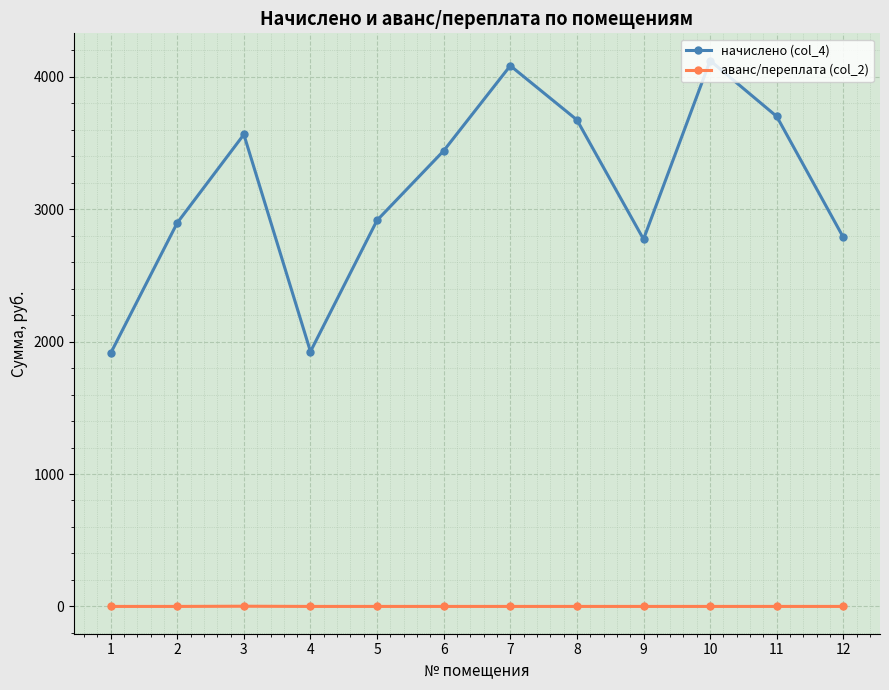

What is the greatest value displayed?

4121.8